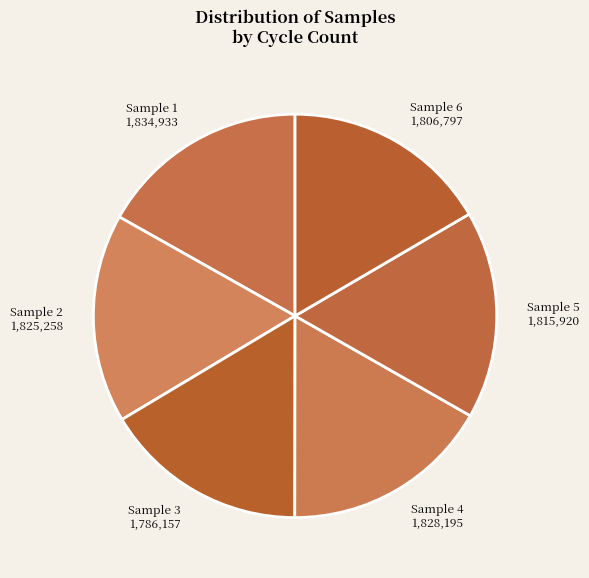

Do Sample 3 1,786,157 and Sample 2 1,825,258 together represent more than half of the pie?

No